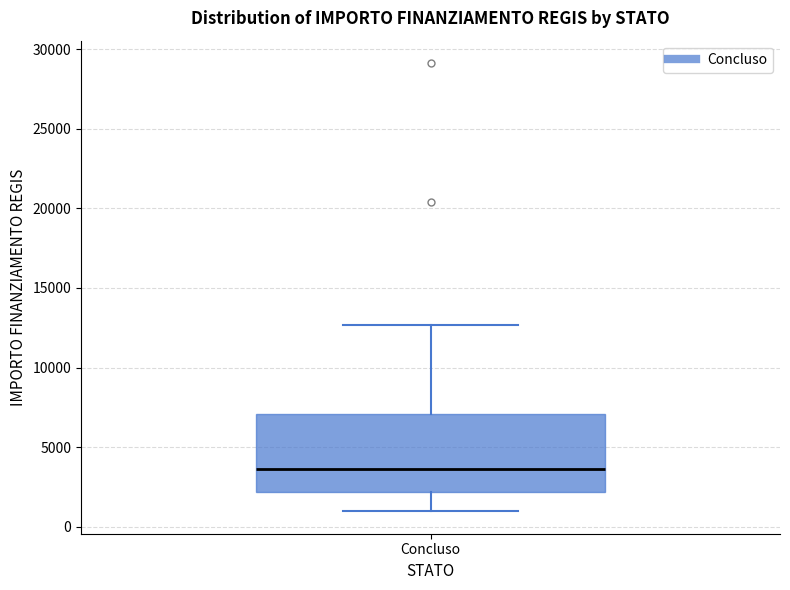

Transcribe this box plot: give where the median line is, the range the box spans, and where the two whiskers end, as read against the y-axis. The values are not printed on the chart, so give them approximately, as read against the axis.

median 3500, box 2000 to 7000, whiskers 1000 to 12500